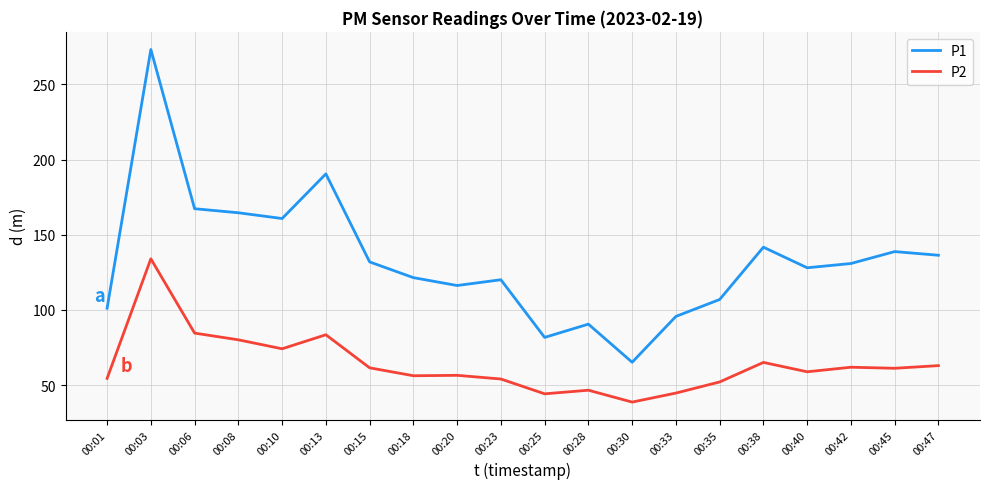

What is the total value across all series at 00:25?

125.9